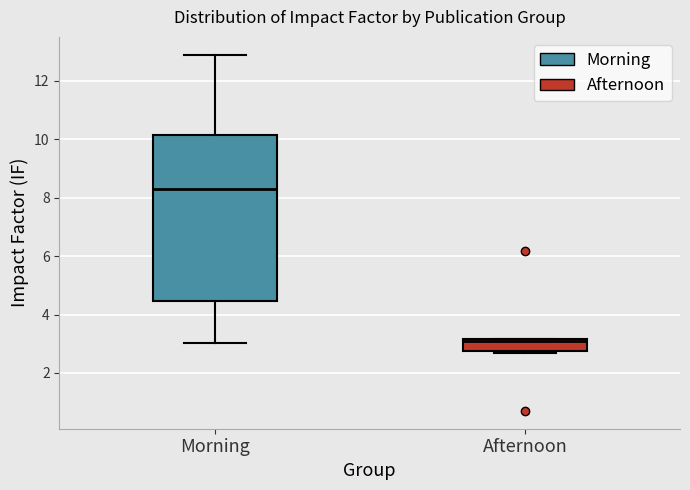

Reading left to right, read every box against the y-axis: the position of its median line, the range the box covers, and the ends of its whiskers. The values are not printed on the chart, so give them approximately, as read against the axis.

Morning: median 8.4, box 4.4 to 10.2, whiskers 3.0 to 13.0
Afternoon: median 3.0, box 2.8 to 3.2, whiskers 2.6 to 3.2